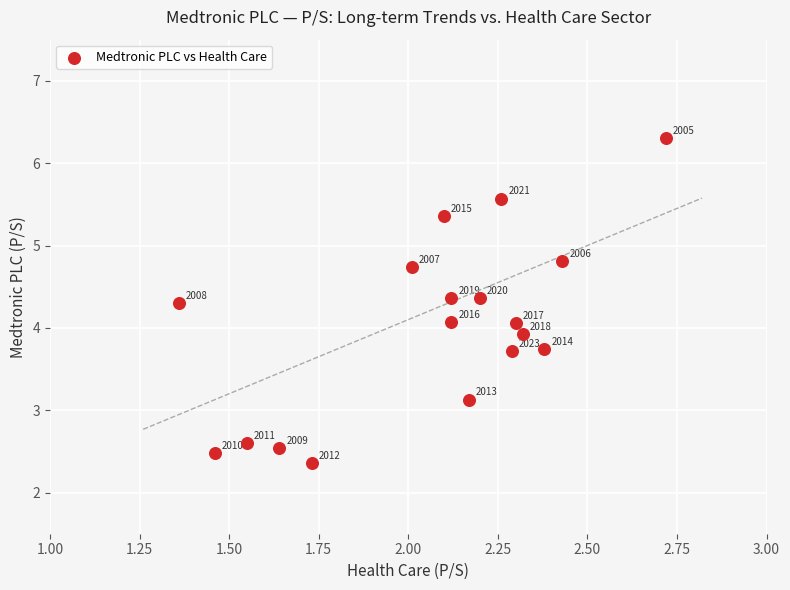

What Y value in the scatter plot is closest to 4?

4.1